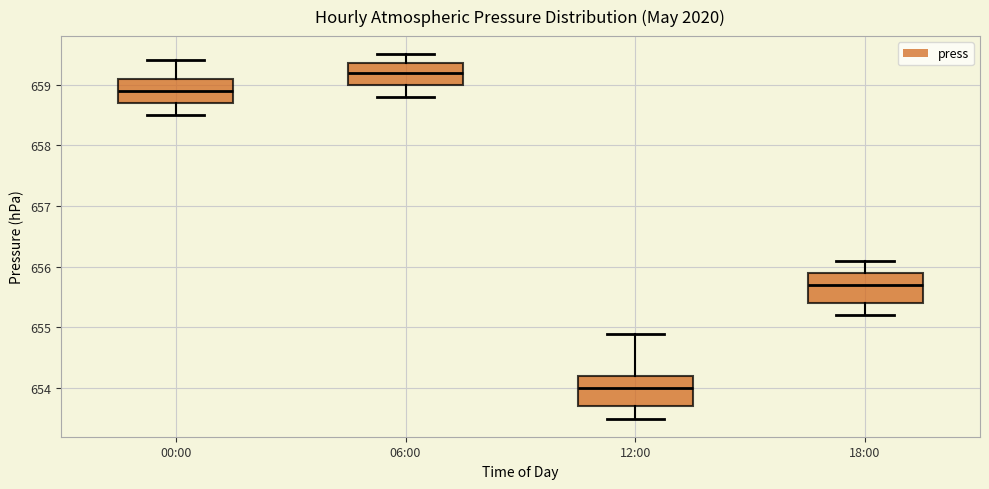

Reading left to right, transcribe this box plot: for each box, give where its median line is, the range the box spans, and where its two whiskers end, as read against the y-axis. The values are not printed on the chart, so give them approximately, as read against the axis.

00:00: median 658.9, box 658.7 to 659.1, whiskers 658.5 to 659.4
06:00: median 659.2, box 659.0 to 659.4, whiskers 658.8 to 659.5
12:00: median 654.0, box 653.7 to 654.2, whiskers 653.5 to 654.9
18:00: median 655.7, box 655.4 to 655.9, whiskers 655.2 to 656.1